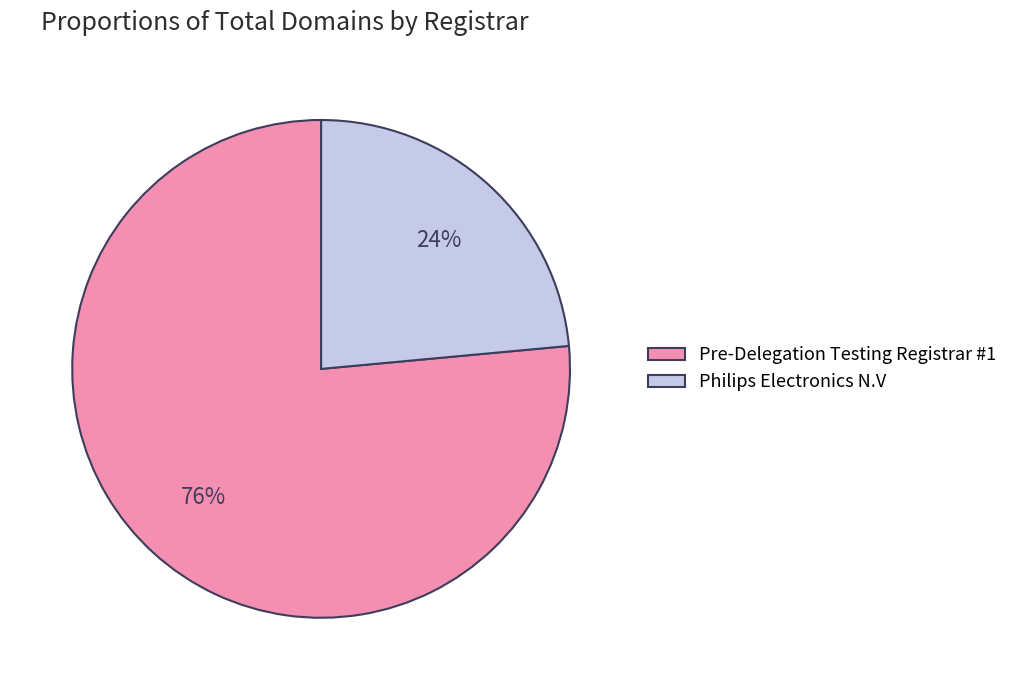

Combined, do Pre-Delegation Testing Registrar #1 and Philips Electronics N.V account for over 50%?

Yes